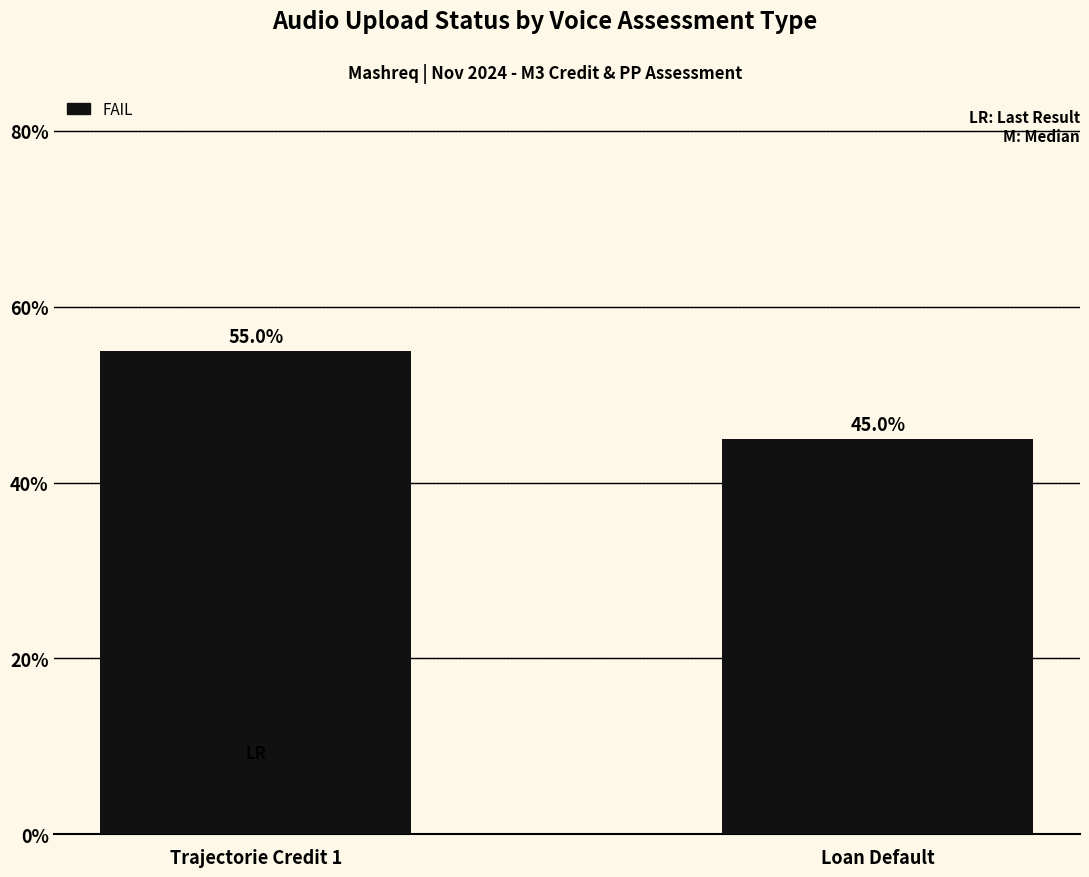

Reading left to right, what are all the values shown in this chart?

Trajectorie Credit 1=55.0	Loan Default=45.0